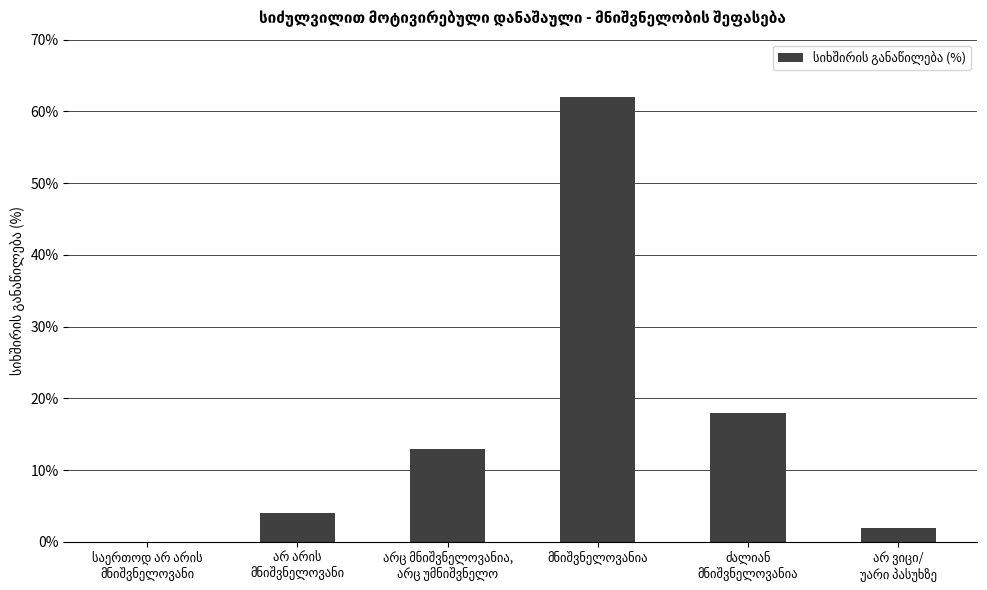

What is the sum of all values?

99